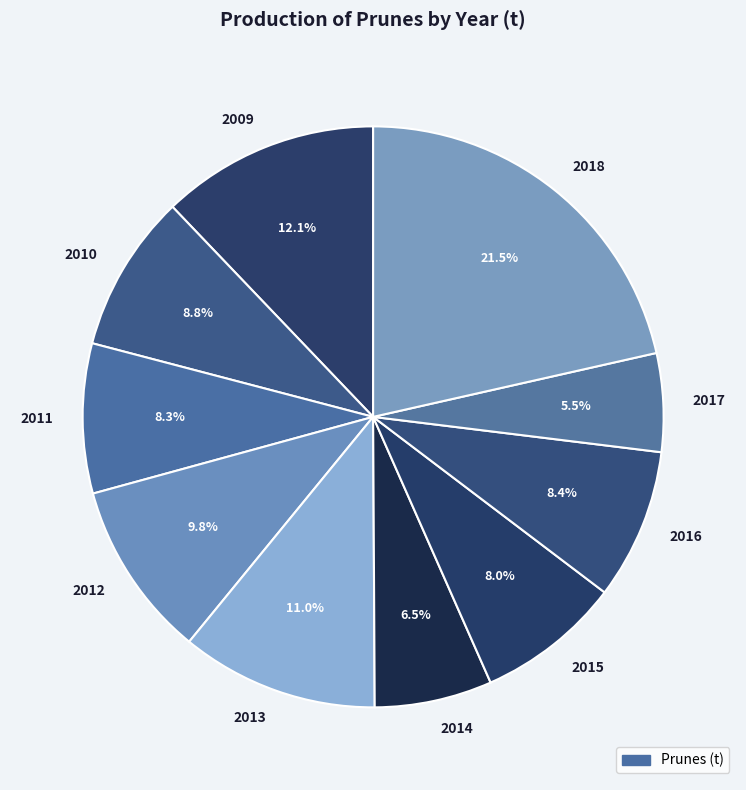

Do 2018 and 2017 together represent more than half of the pie?

No